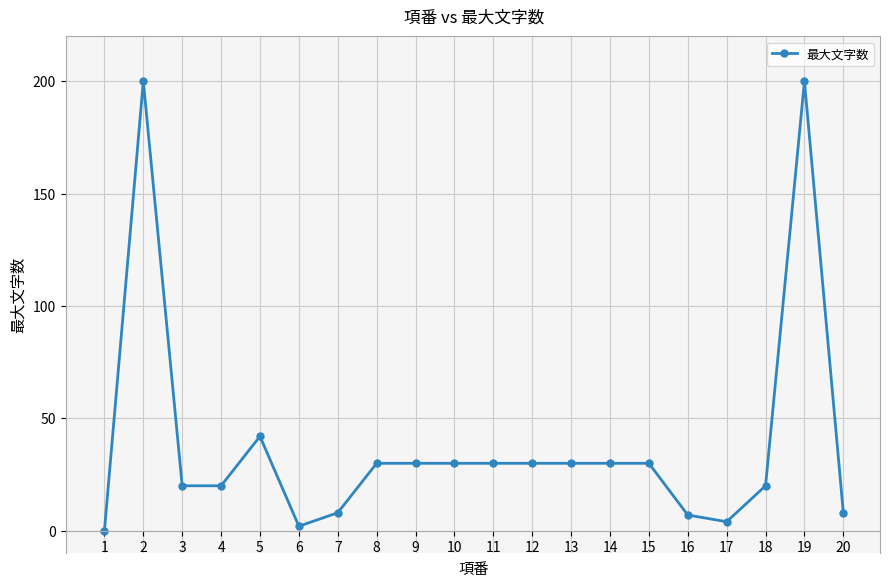

What is the change in value from 18 to 19?

+180